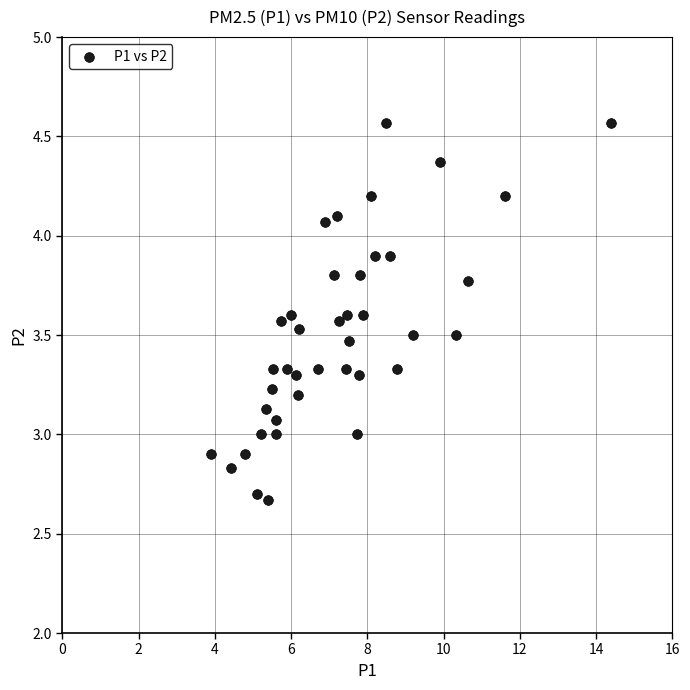

What is the range of X values (max minus min)?

10.5